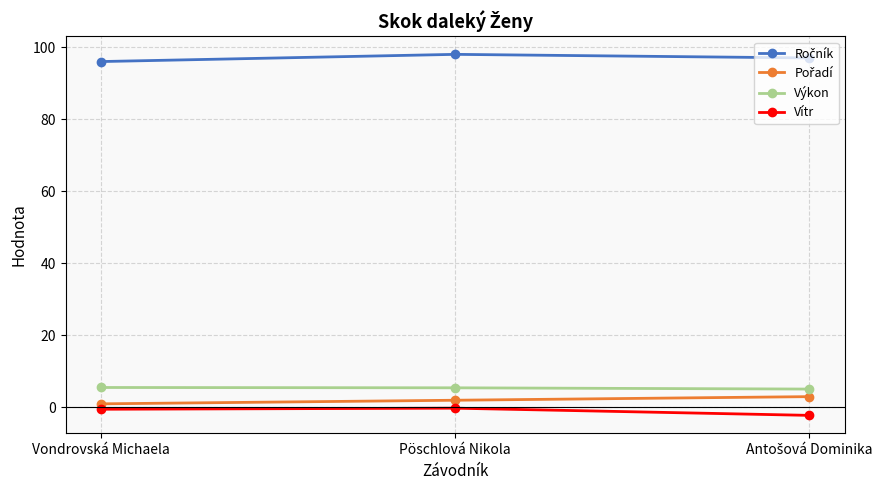

What is the average value of the Výkon series?

5.4